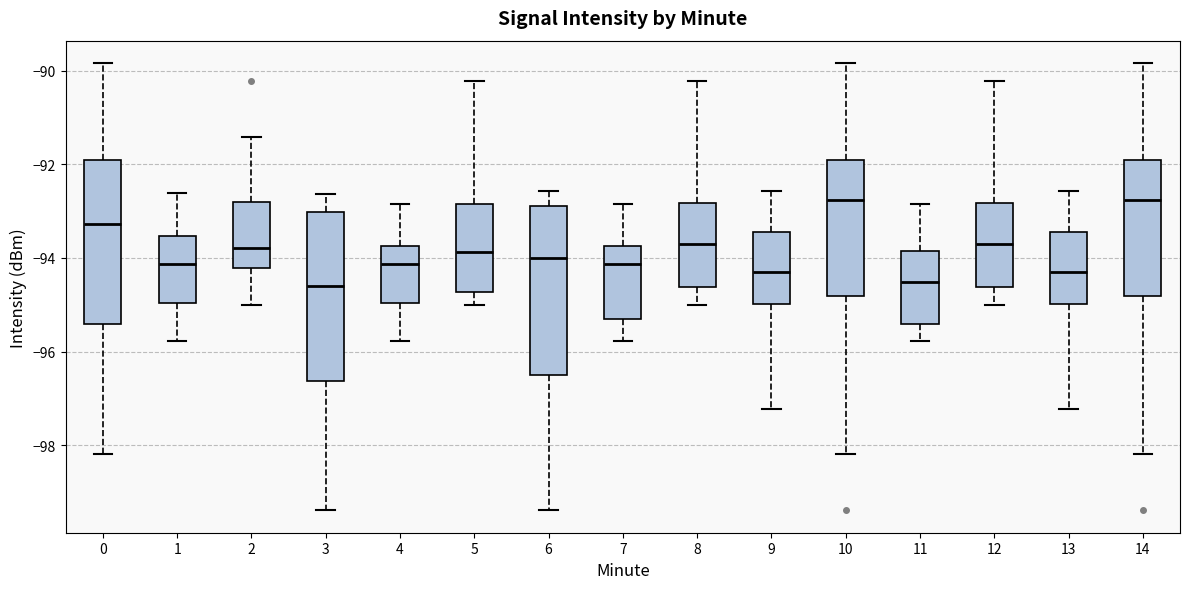

Reading left to right, transcribe this box plot: for each box, give where its median line is, the range the box spans, and where its two whiskers end, as read against the y-axis. The values are not printed on the chart, so give them approximately, as read against the axis.

0: median -93.2, box -95.4 to -92.0, whiskers -98.2 to -89.8
1: median -94.2, box -95.0 to -93.6, whiskers -95.8 to -92.6
2: median -93.8, box -94.2 to -92.8, whiskers -95.0 to -91.4
3: median -94.6, box -96.6 to -93.0, whiskers -99.4 to -92.6
4: median -94.2, box -95.0 to -93.8, whiskers -95.8 to -92.8
5: median -93.8, box -94.8 to -92.8, whiskers -95.0 to -90.2
6: median -94.0, box -96.6 to -92.8, whiskers -99.4 to -92.6
7: median -94.2, box -95.4 to -93.8, whiskers -95.8 to -92.8
8: median -93.6, box -94.6 to -92.8, whiskers -95.0 to -90.2
9: median -94.2, box -95.0 to -93.4, whiskers -97.2 to -92.6
10: median -92.8, box -94.8 to -92.0, whiskers -98.2 to -89.8
11: median -94.6, box -95.4 to -93.8, whiskers -95.8 to -92.8
12: median -93.6, box -94.6 to -92.8, whiskers -95.0 to -90.2
13: median -94.2, box -95.0 to -93.4, whiskers -97.2 to -92.6
14: median -92.8, box -94.8 to -92.0, whiskers -98.2 to -89.8